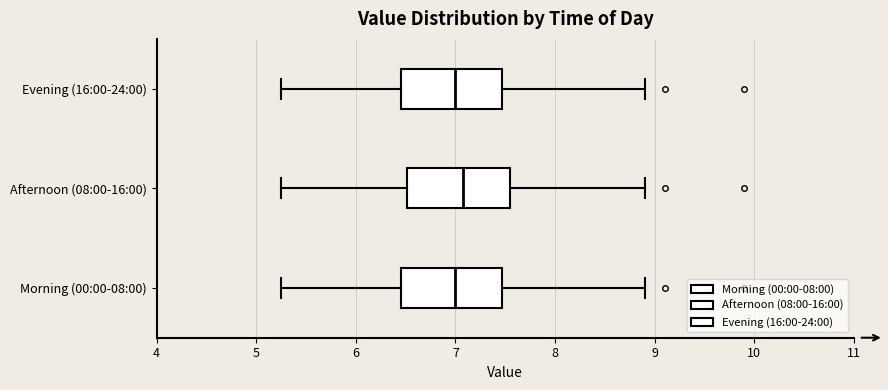

Reading bottom to top, read every box against the x-axis: the position of its median line, the range the box covers, and the ends of its whiskers. The values are not printed on the chart, so give them approximately, as read against the axis.

Morning (00:00-08:00): median 7.0, box 6.5 to 7.5, whiskers 5.3 to 8.9
Afternoon (08:00-16:00): median 7.1, box 6.5 to 7.5, whiskers 5.3 to 8.9
Evening (16:00-24:00): median 7.0, box 6.5 to 7.5, whiskers 5.3 to 8.9